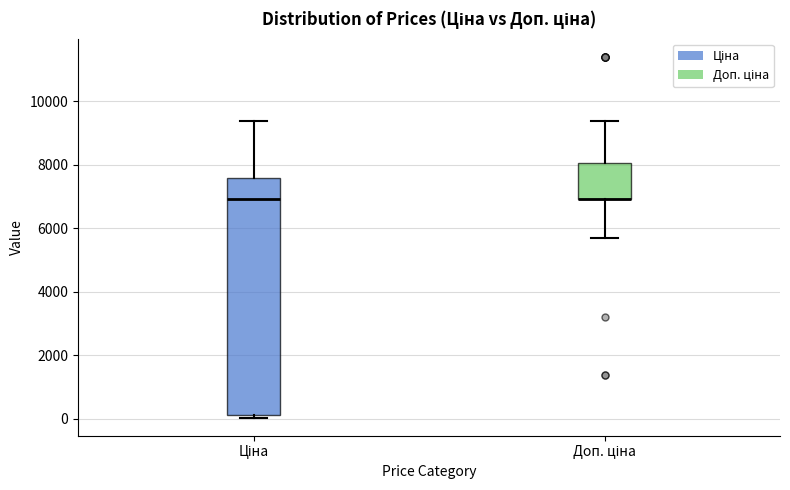

Reading left to right, transcribe this box plot: for each box, give where its median line is, the range the box spans, and where its two whiskers end, as read against the y-axis. The values are not printed on the chart, so give them approximately, as read against the axis.

Ціна: median 7000, box 200 to 7600, whiskers 0 to 9400
Доп. ціна: median 7000 (drawn on the box's lower edge), box 7000 to 8000, whiskers 5800 to 9400